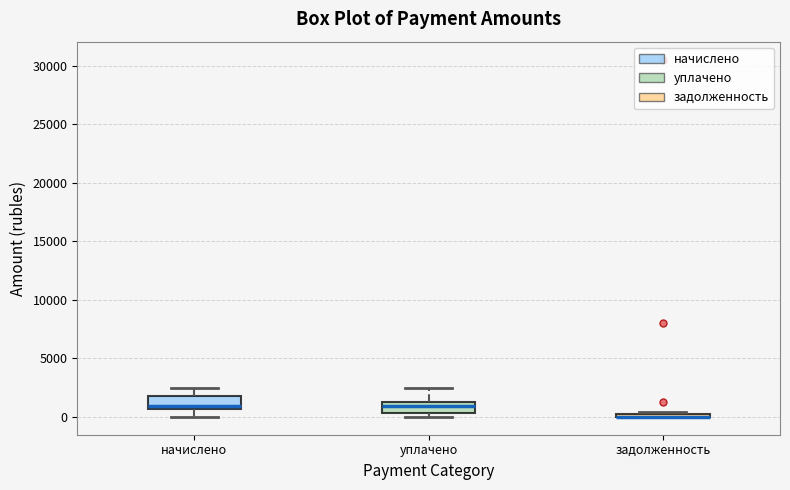

Where does the upper whisker of the box for уплачено end on the y-axis? The values are not printed on the chart, so give them approximately, as read against the axis.

2500